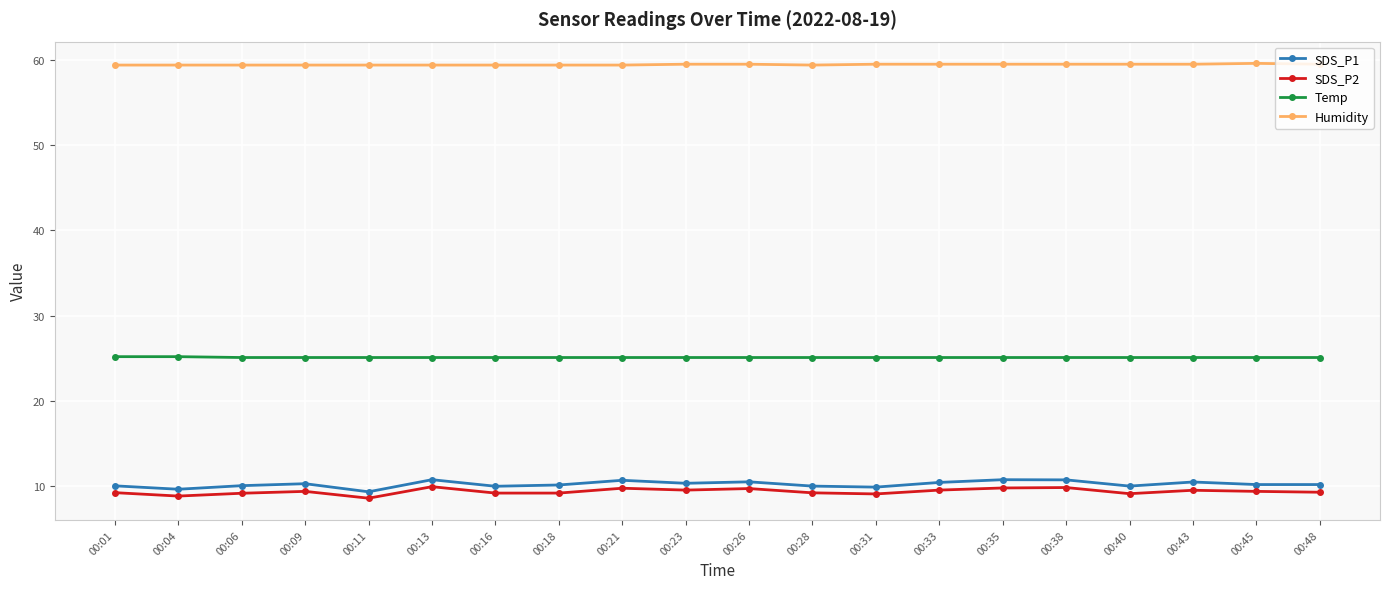

What is the difference between the second highest and second lowest values in the SDS_P1 series?

1.1